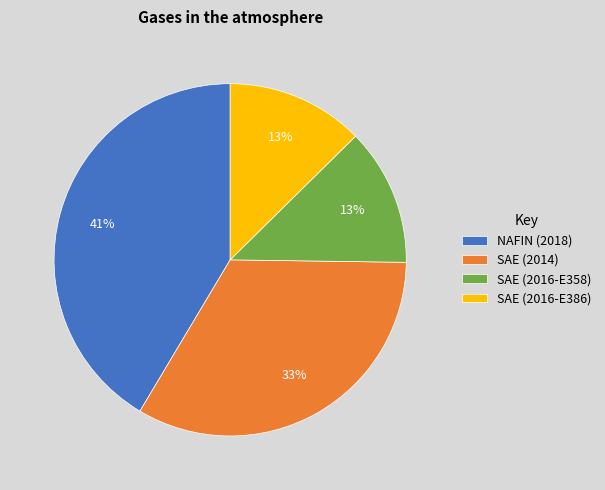

True or false: SAE (2016-E386) accounts for 5% of the total.

False